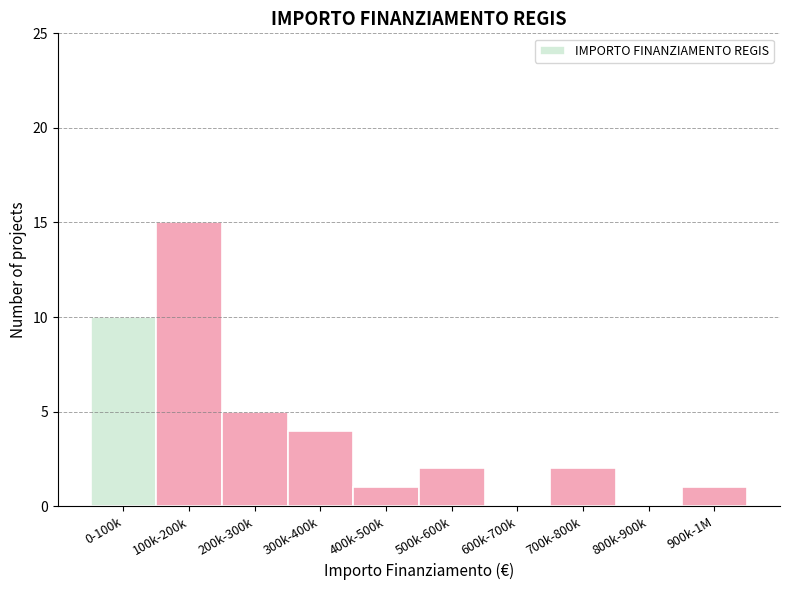

Reading left to right, what are all the values shown in this chart?

0-100k=10	100k-200k=15	200k-300k=5	300k-400k=4	400k-500k=1	500k-600k=2	600k-700k=0	700k-800k=2	800k-900k=0	900k-1M=1